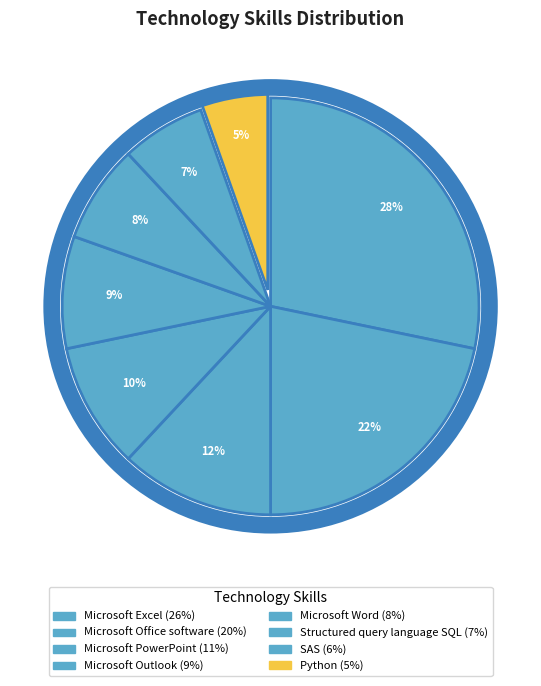

Rank the categories by value from highest to lowest.

Microsoft Excel, Microsoft Office software, Microsoft PowerPoint, Microsoft Outlook, Microsoft Word, Structured query language SQL, SAS, Python